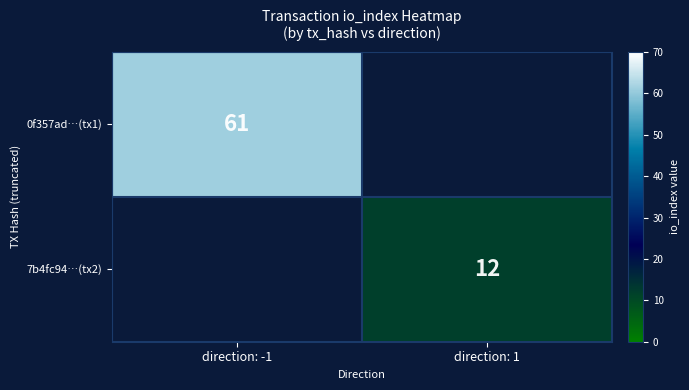

The value of 0f357ad…(tx1) at direction: -1 is 31. True or false?

False